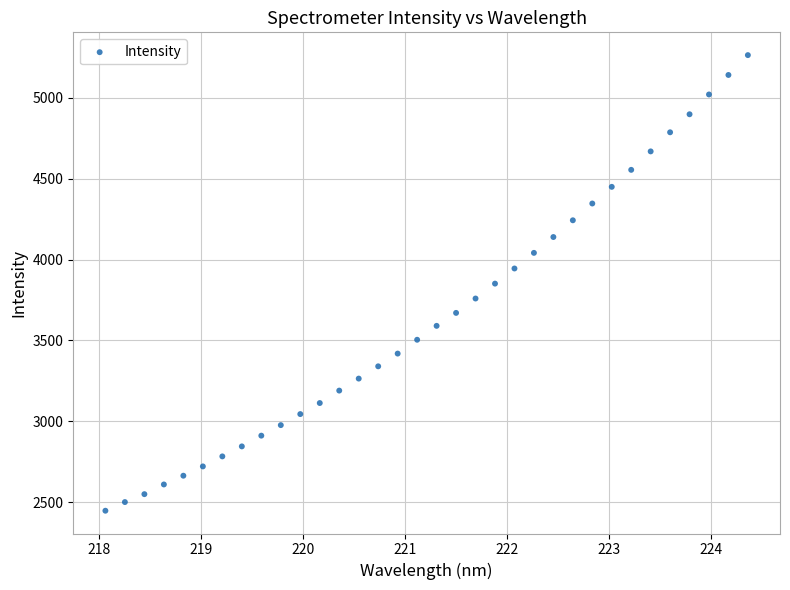

What is the range of Y values (max minus min)?

2817.4